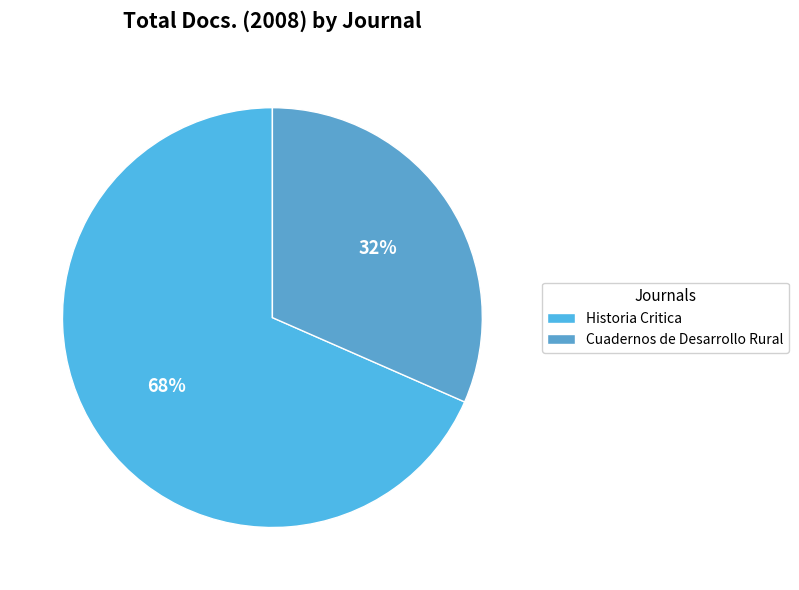

What is the ratio of the value at Cuadernos de Desarrollo Rural to the value at Historia Critica?

0.5